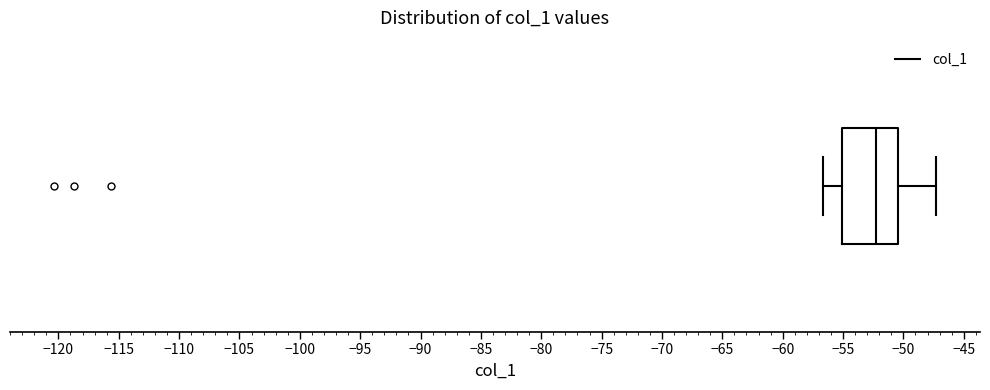

Read this box plot against the x-axis: the position of the median line, the range covered by the box, and the ends of both whiskers. The values are not printed on the chart, so give them approximately, as read against the axis.

median -52.5, box -55.0 to -50.5, whiskers -56.5 to -47.5